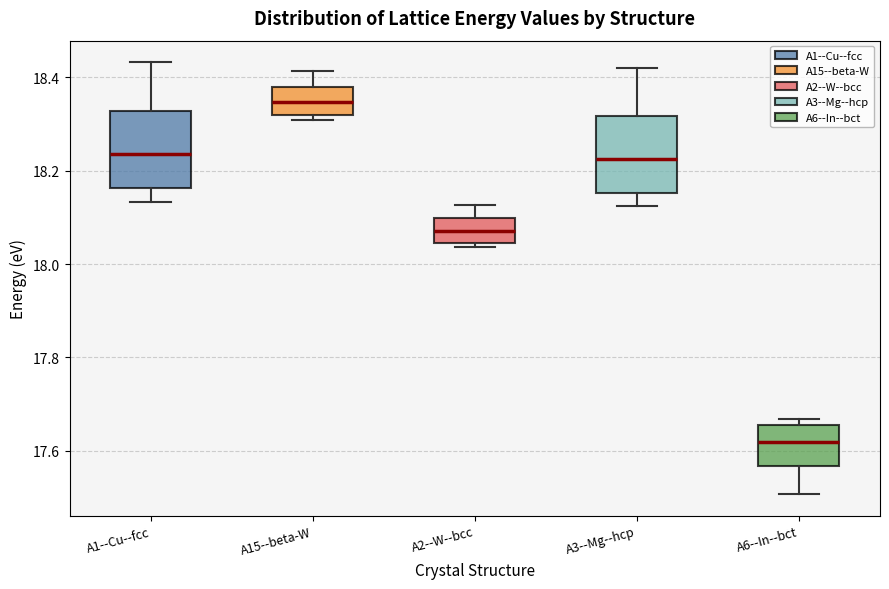

Which box has the highest median line?

A15--beta-W